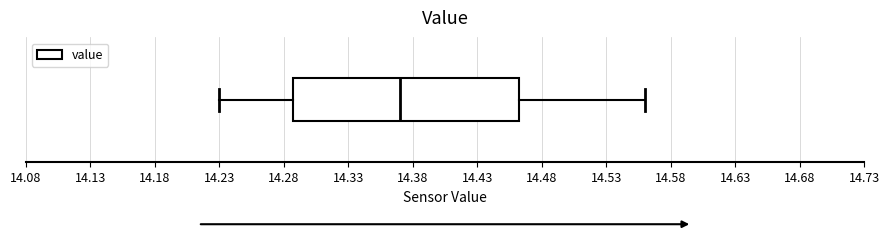

Transcribe this box plot: give where the median line is, the range the box spans, and where the two whiskers end, as read against the x-axis. The values are not printed on the chart, so give them approximately, as read against the axis.

median 14.370, box 14.290 to 14.465, whiskers 14.230 to 14.560